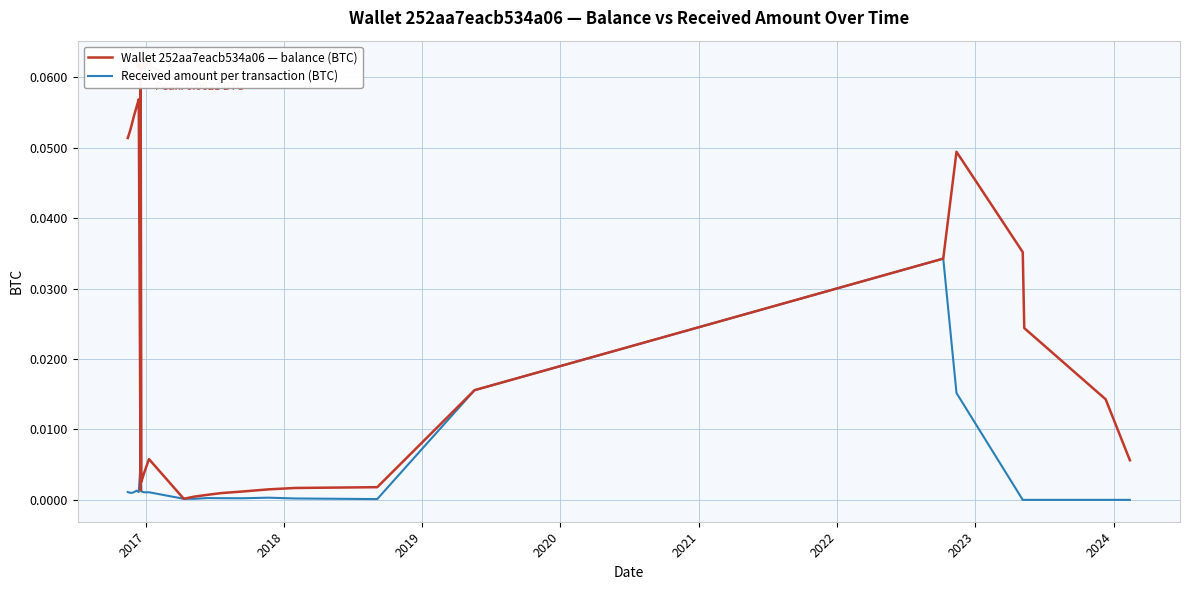

Which series changed the most between 2021 and 2024?

Wallet 252aa7eacb534a06 — balance (BTC)